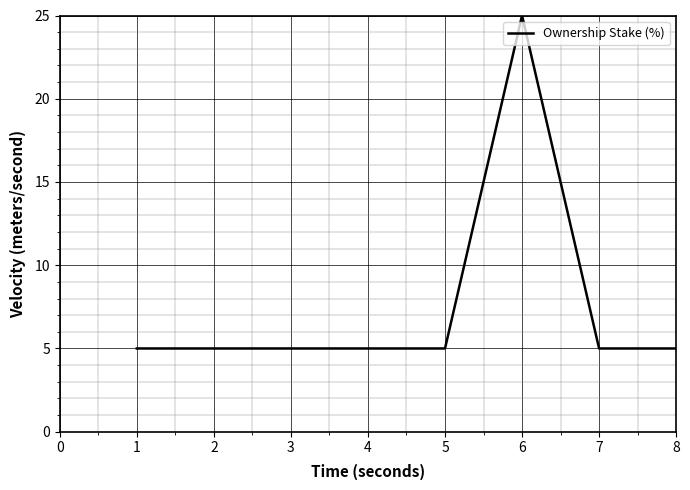

What is the ratio of the value at 5 to the value at 8?

1.0